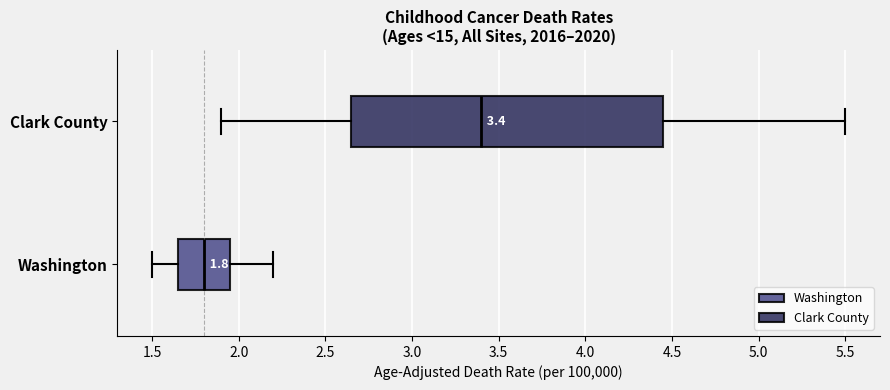

Which box's median line is the furthest to the left?

Washington